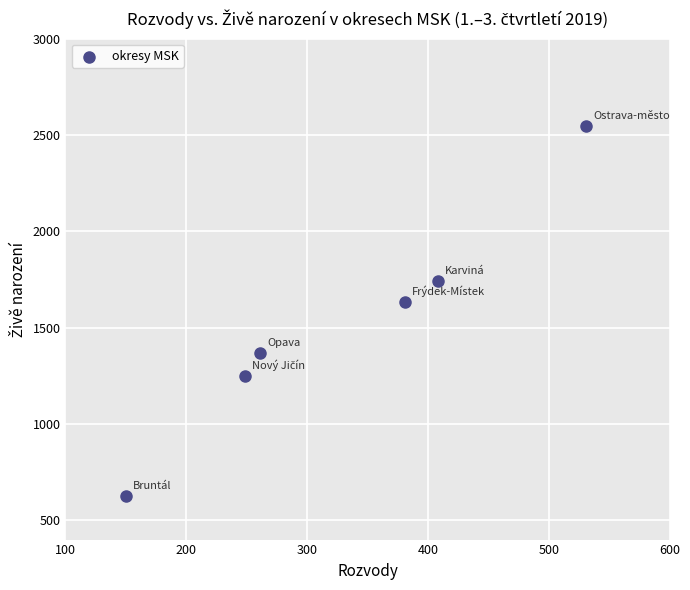

What Y value in the scatter plot is closest to 1586?

1631